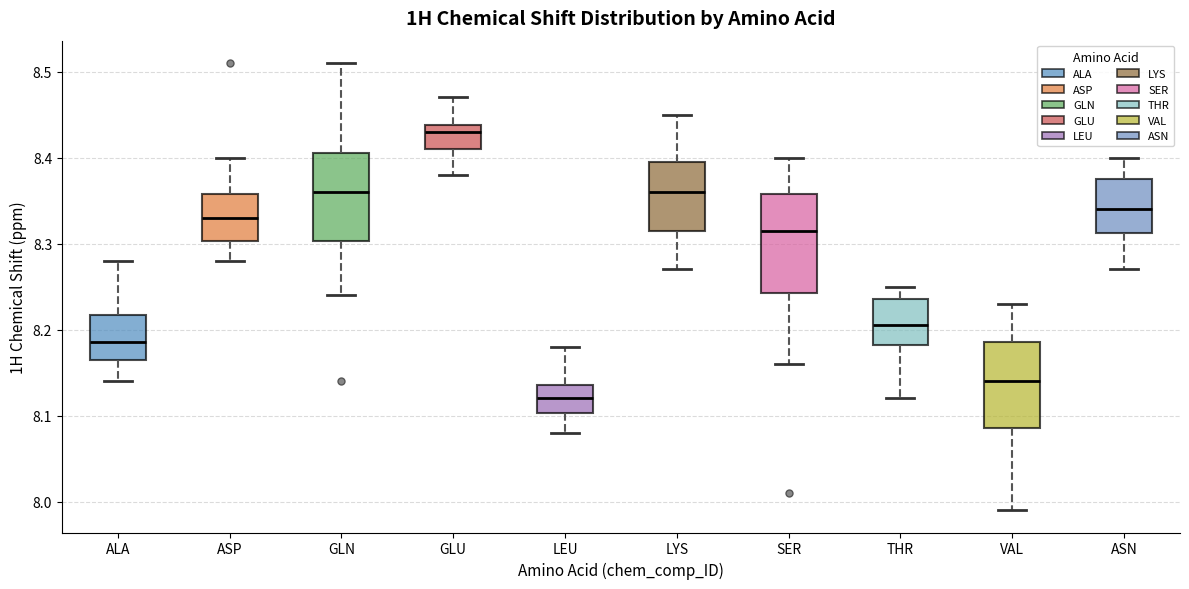

Where does the median line of the box for LEU sit on the y-axis? The values are not printed on the chart, so give them approximately, as read against the axis.

8.12